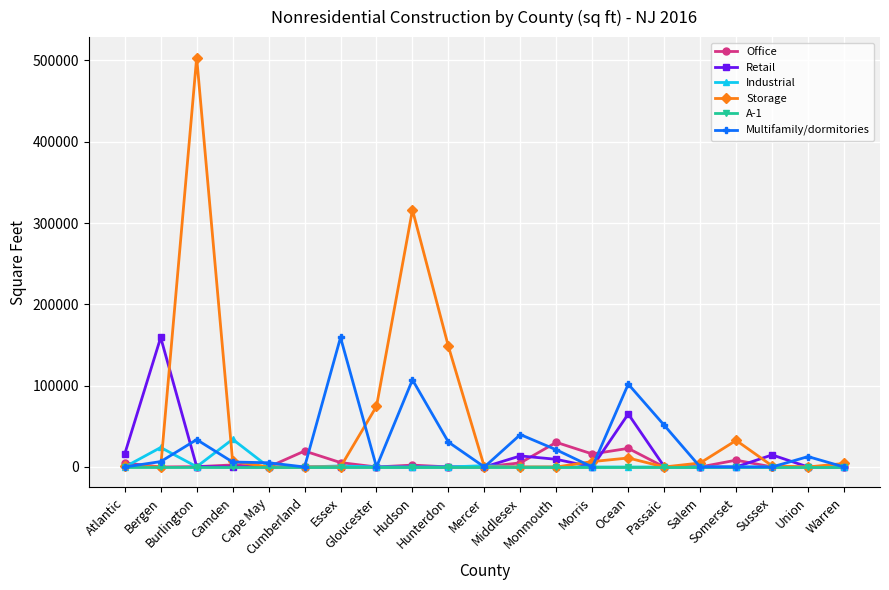

Which series has the widest spread of values?

Storage